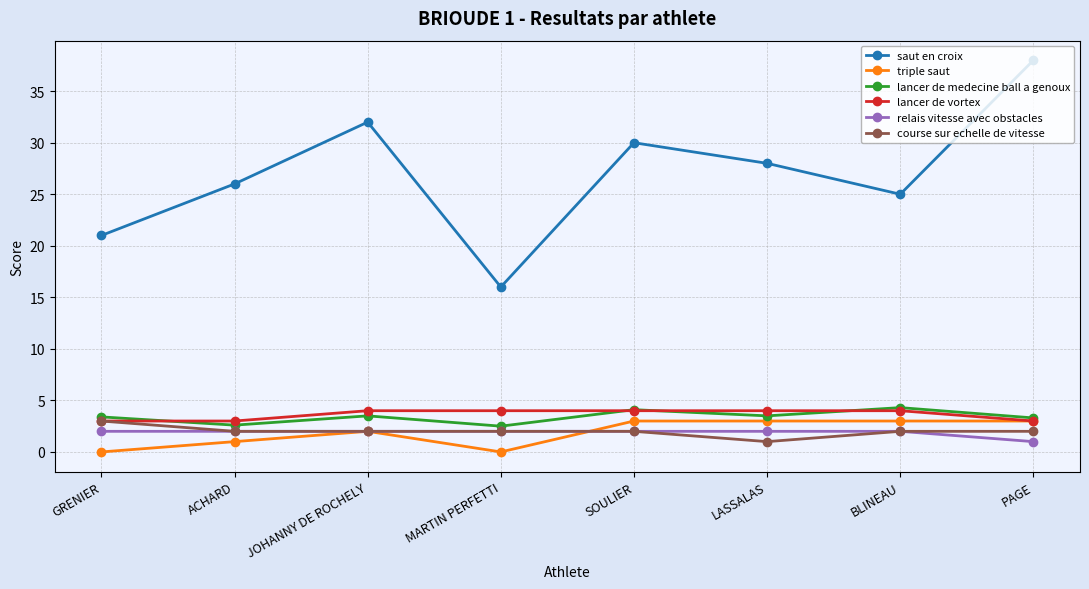

What is the sum of the lancer de vortex values at ACHARD and MARTIN PERFETTI?

7.0